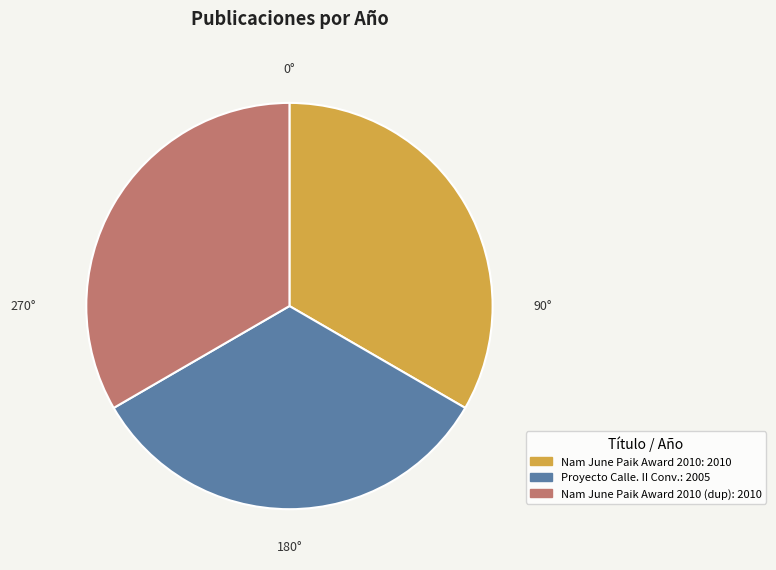

Is there any slice that represents more than half of the pie?

No